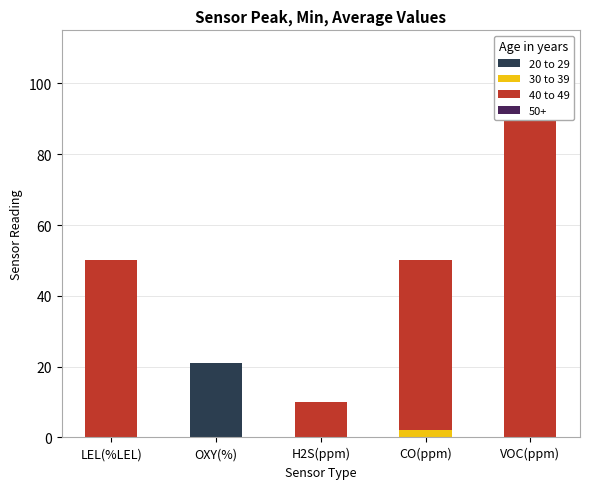

How many values in 30 to 39 are above zero?

1